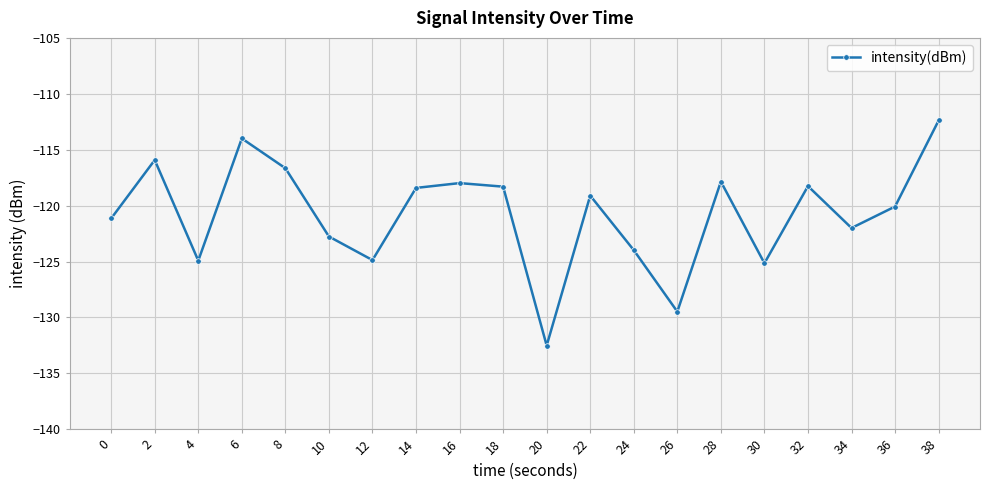

True or false: the data has more than 2 interior local peaks.

True